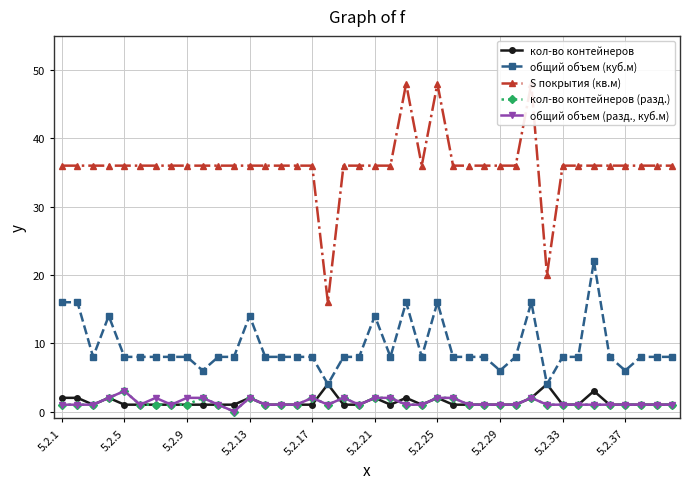

At which label is общий объем (разд., куб.м) closest to 1?

5.2.1